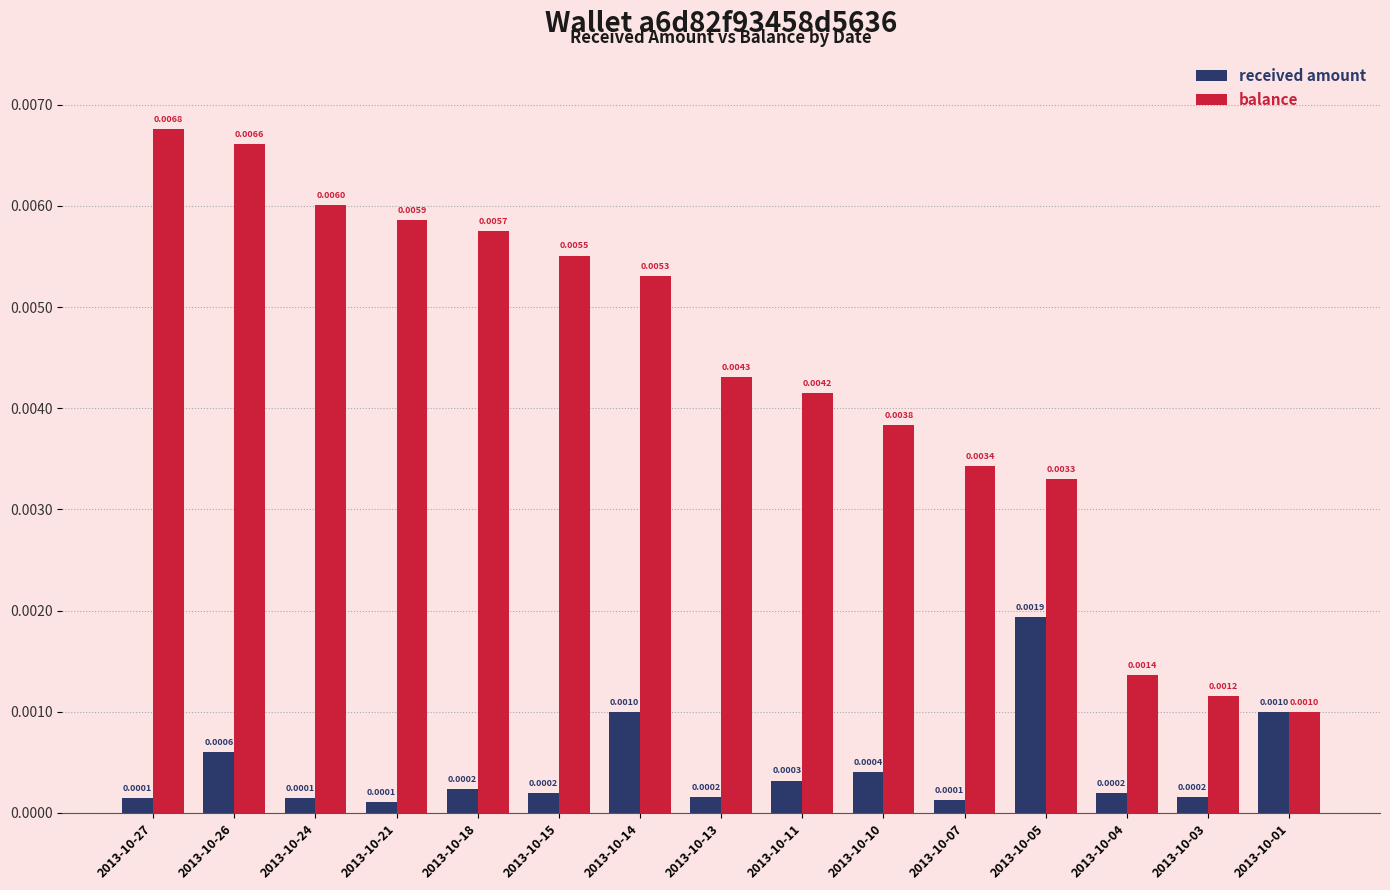

Rank the series by their maximum value, from highest to lowest.

balance, received amount